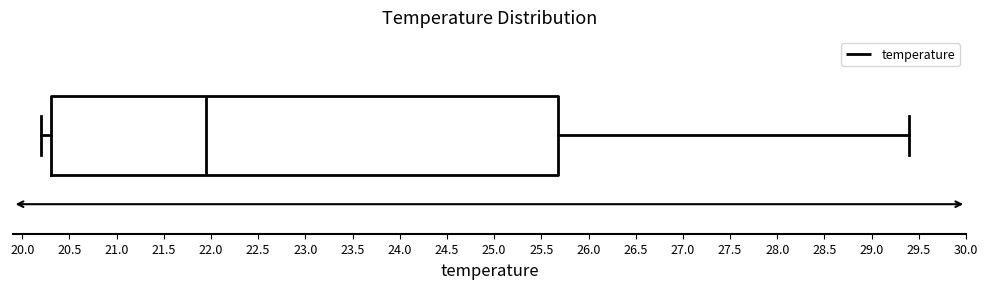

Where does the right whisker of the box end on the x-axis? The values are not printed on the chart, so give them approximately, as read against the axis.

29.40